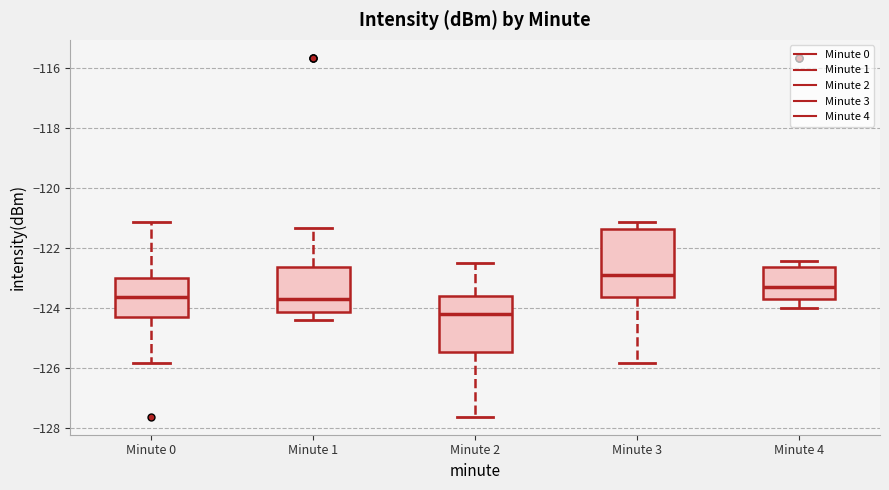

Reading left to right, transcribe this box plot: for each box, give where its median line is, the range the box spans, and where its two whiskers end, as read against the y-axis. The values are not printed on the chart, so give them approximately, as read against the axis.

Minute 0: median -123.6, box -124.2 to -123.0, whiskers -125.8 to -121.2
Minute 1: median -123.6, box -124.2 to -122.6, whiskers -124.4 to -121.4
Minute 2: median -124.2, box -125.4 to -123.6, whiskers -127.6 to -122.4
Minute 3: median -123.0, box -123.6 to -121.4, whiskers -125.8 to -121.2
Minute 4: median -123.4, box -123.6 to -122.6, whiskers -124.0 to -122.4